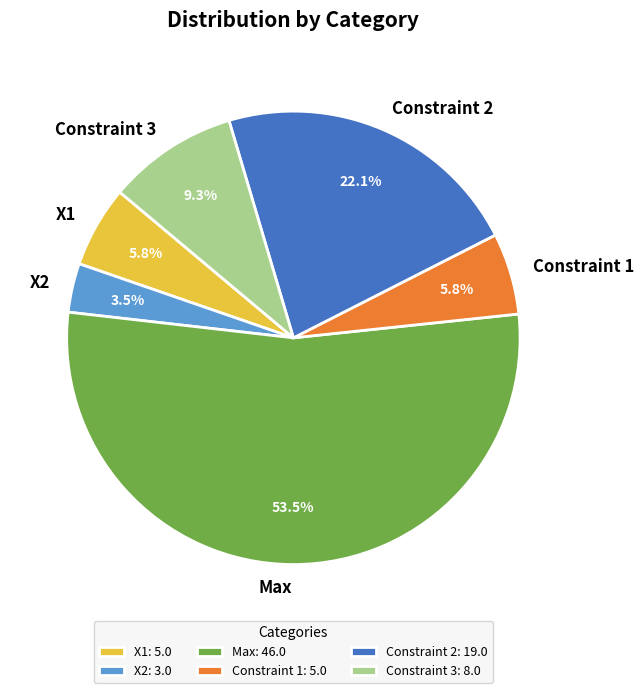

How many slices are in this pie chart?

6